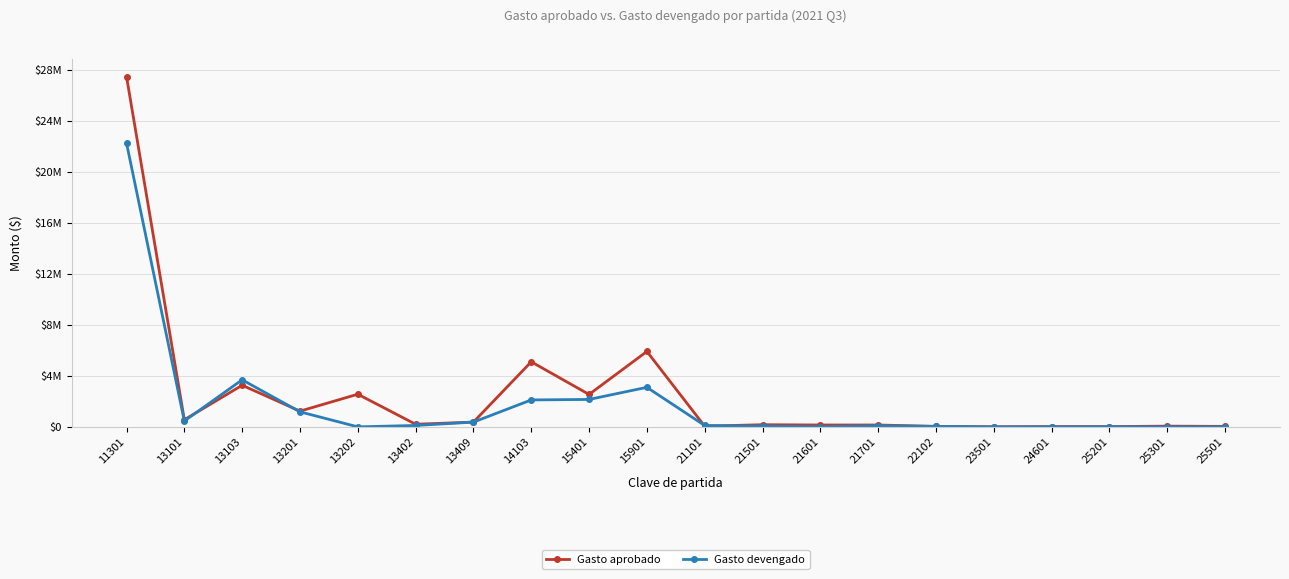

Reading left to right, extract all data points from this chart.

Gasto aprobado: 11301=27480757.0	13101=556080.0	13103=3261336.0	13201=1232262.0	13202=2559381.0	13402=203569.0	13409=372664.0	14103=5102712.0	15401=2542557.0	15901=5914290.0	21101=49762.0	21501=167500.0	21601=145491.0	21701=144200.0	22102=36000.0	23501=4000.0	24601=21509.0	25201=20000.0	25301=55000.0	25501=36000.0
Gasto devengado: 11301=22263405.9	13101=456274.0	13103=3690029.0	13201=1177856.0	13202=0.0	13402=108679.0	13409=370546.0	14103=2111737.0	15401=2149463.0	15901=3099230.0	21101=106184.0	21501=60926.0	21601=14385.0	21701=88982.0	22102=34194.0	23501=0.0	24601=0.0	25201=7505.0	25301=0.0	25501=0.0